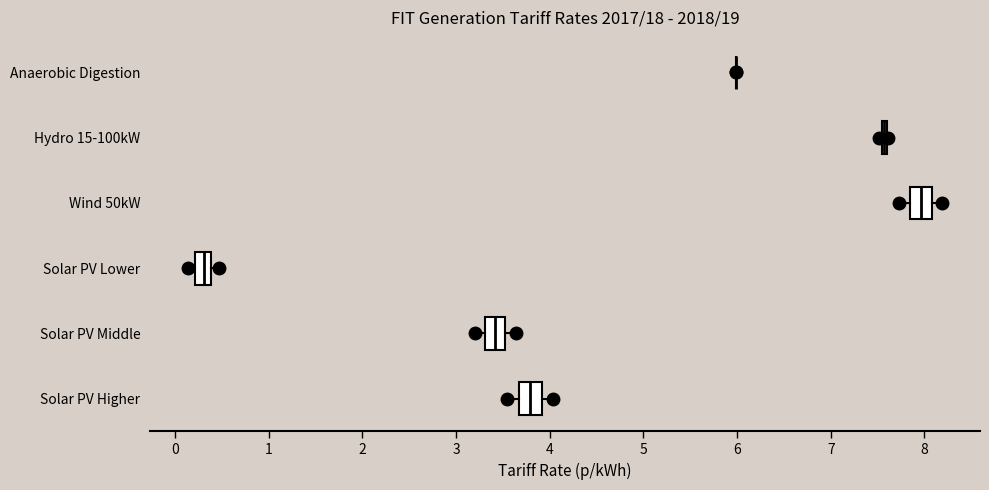

Reading bottom to top, transcribe this box plot: for each box, give where its median line is, the range the box spans, and where its two whiskers end, as read against the x-axis. The values are not printed on the chart, so give them approximately, as read against the axis.

Solar PV Higher: median 3.8, box 3.7 to 3.9, whiskers 3.6 to 4.0
Solar PV Middle: median 3.4, box 3.3 to 3.5, whiskers 3.2 to 3.6
Solar PV Lower: median 0.3, box 0.2 to 0.4, whiskers 0.1 to 0.5
Wind 50kW: median 8.0, box 7.8 to 8.1, whiskers 7.7 to 8.2
Hydro 15-100kW: box collapsed to a line at 7.6, whiskers 7.5 to 7.6
Anaerobic Digestion: box collapsed to a line at 6.0, whiskers 6.0 to 6.0